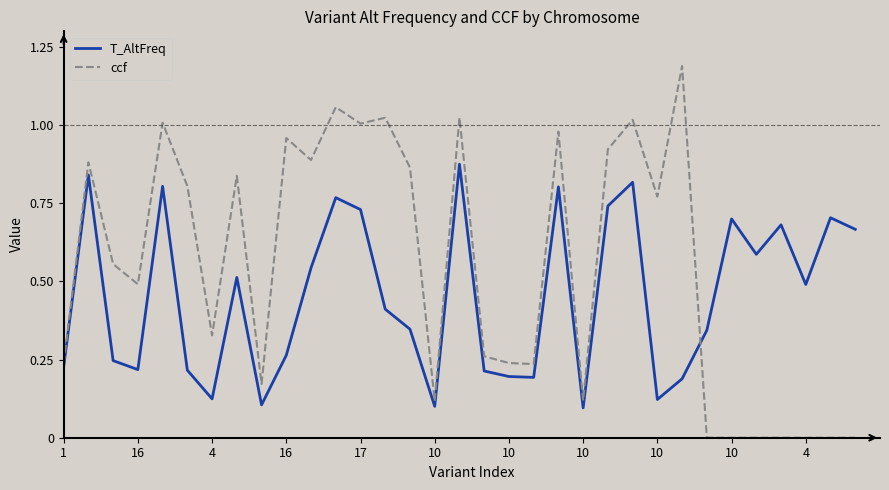

Which series has the largest range (max minus min)?

ccf